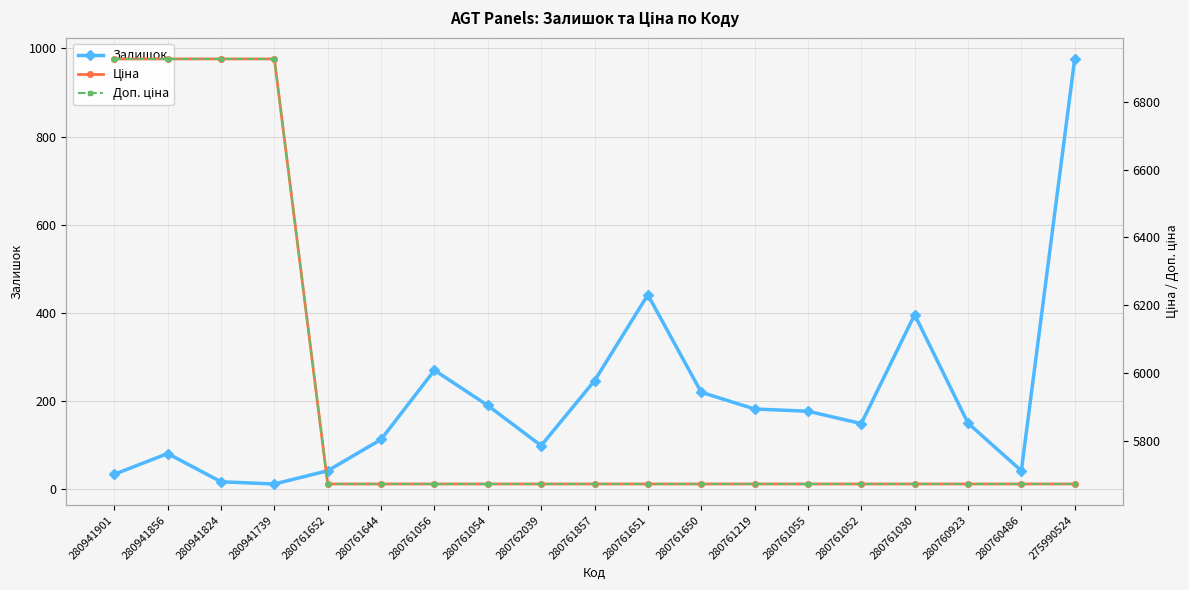

Read the Ціна value at 280761644.

5673.8